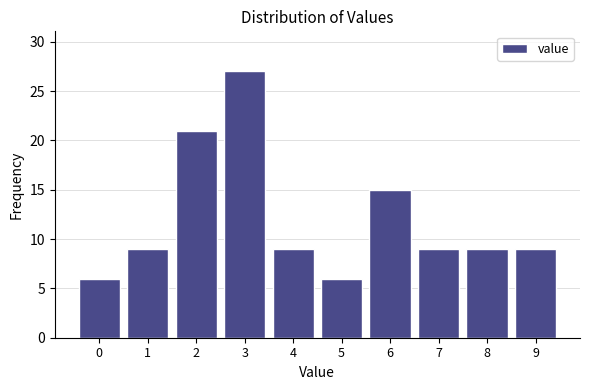

Reading right to left, extract all data points from this chart.

9	9	9	15	6	9	27	21	9	6